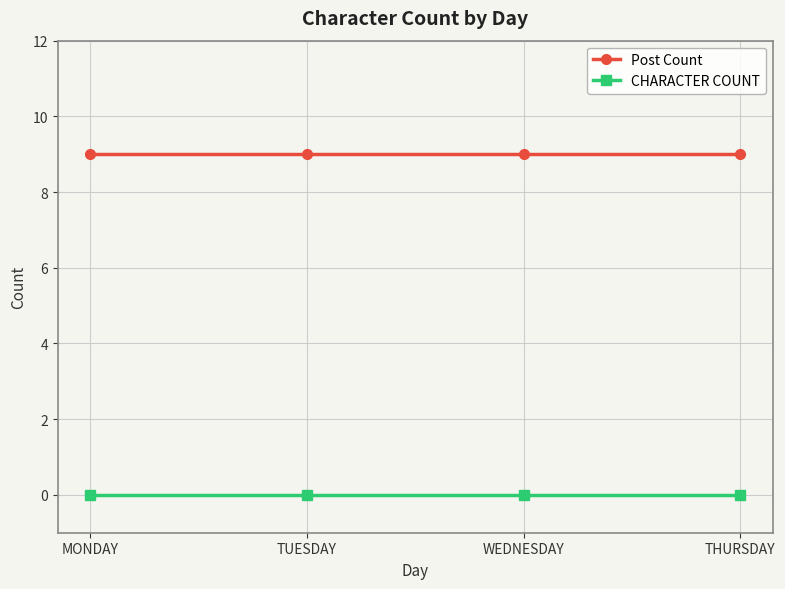

What is the difference between the highest and lowest values at THURSDAY?

9